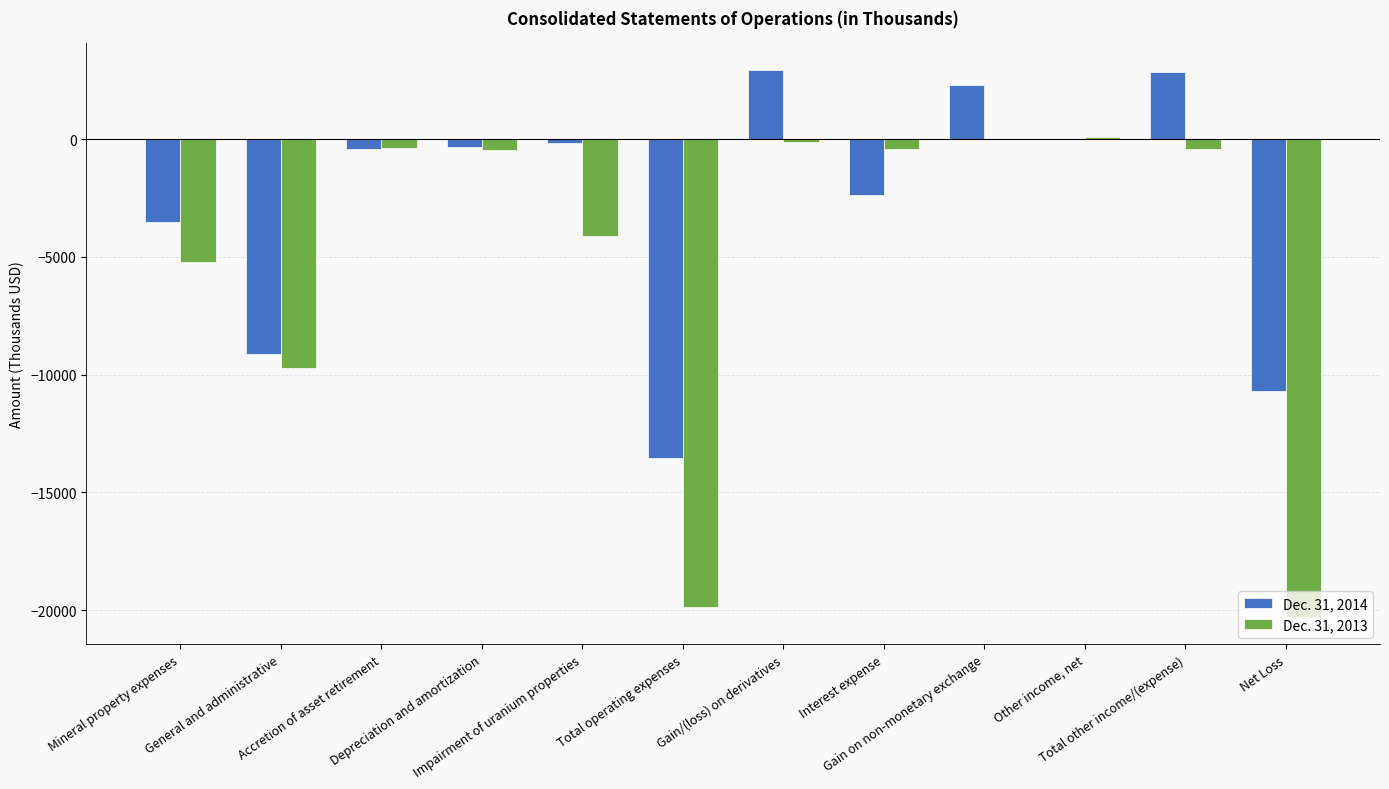

What is the sum of all Dec. 31, 2014 values?

-32052